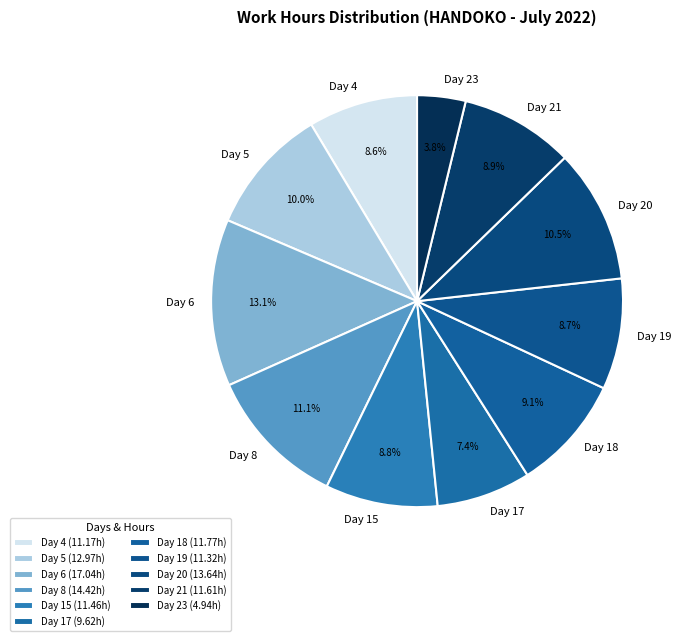

Does Day 15 account for over 50% of the chart?

No